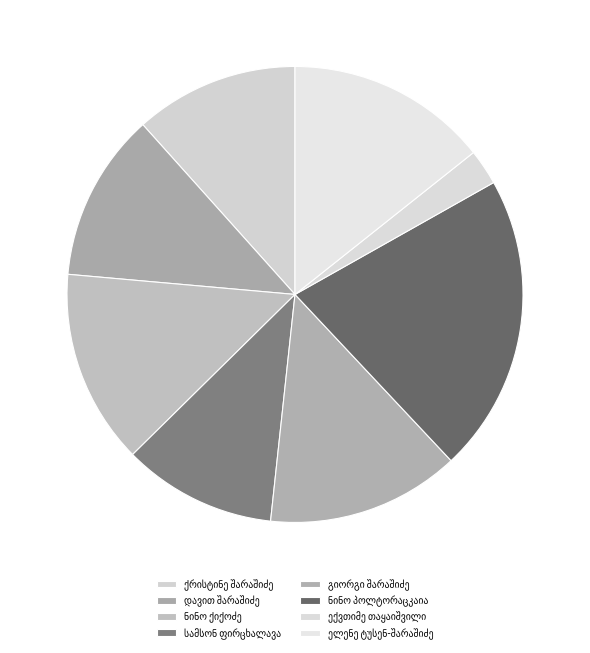

Count the number of slices in the pie.

8